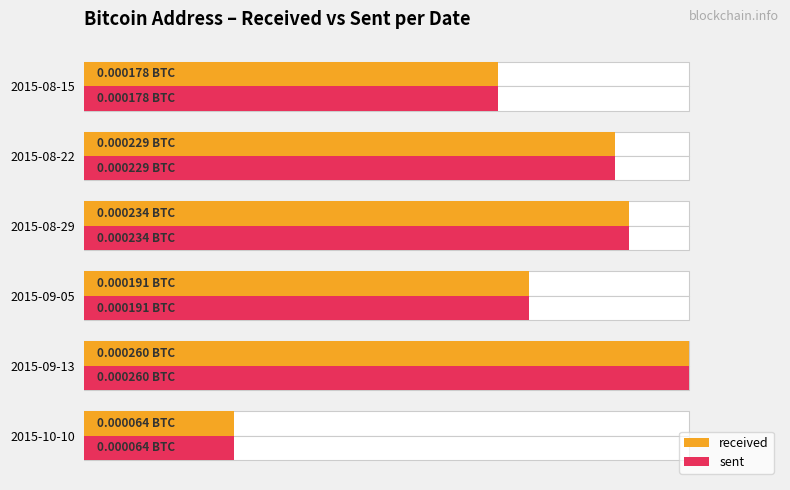

Rank the series by their maximum value, from highest to lowest.

received, sent